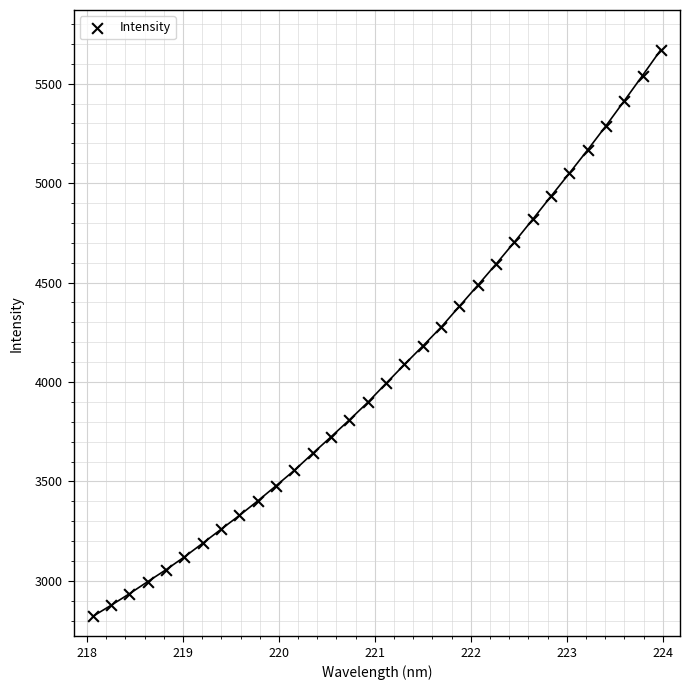

What is the range of X values (max minus min)?

5.9